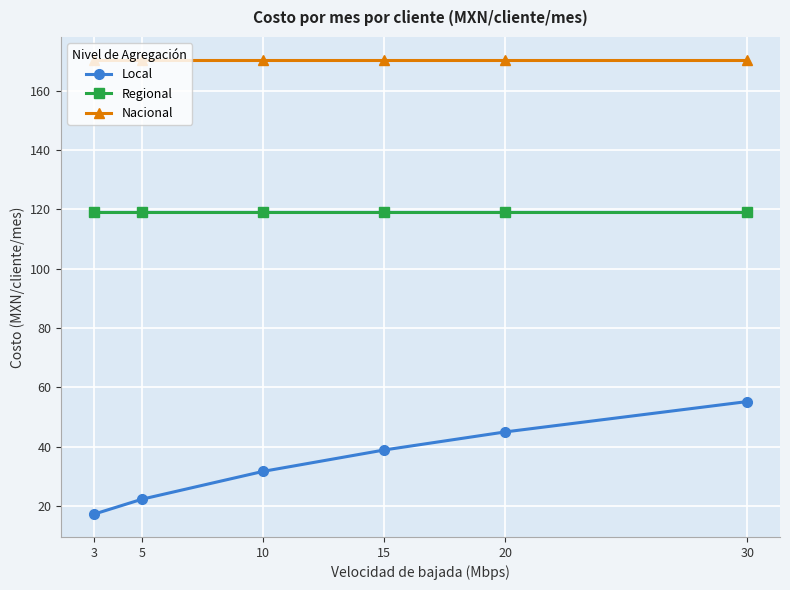

What is the total value across all series at 5?

311.8